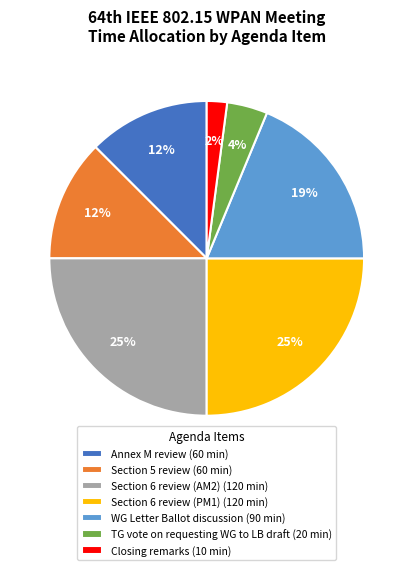

Does any single category account for the majority?

No